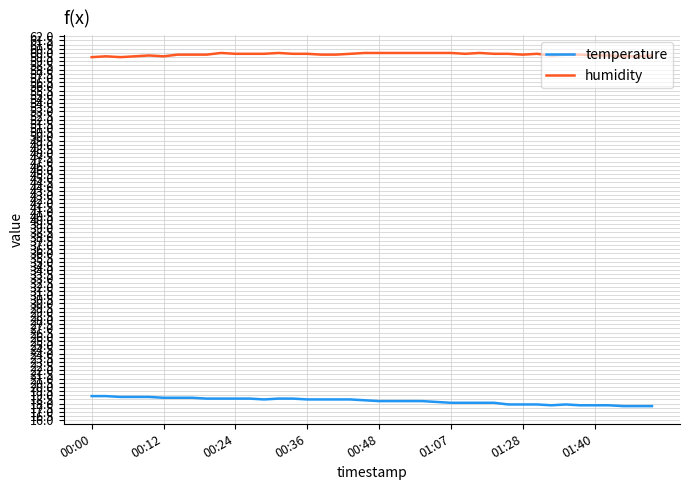

Which series has the largest total across all categories?

humidity